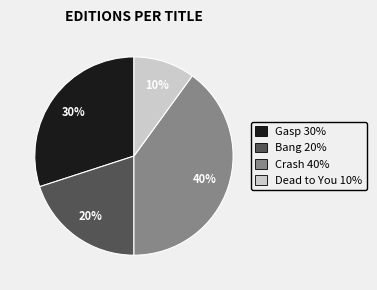

Is it true that Gasp is 30% of the pie?

True